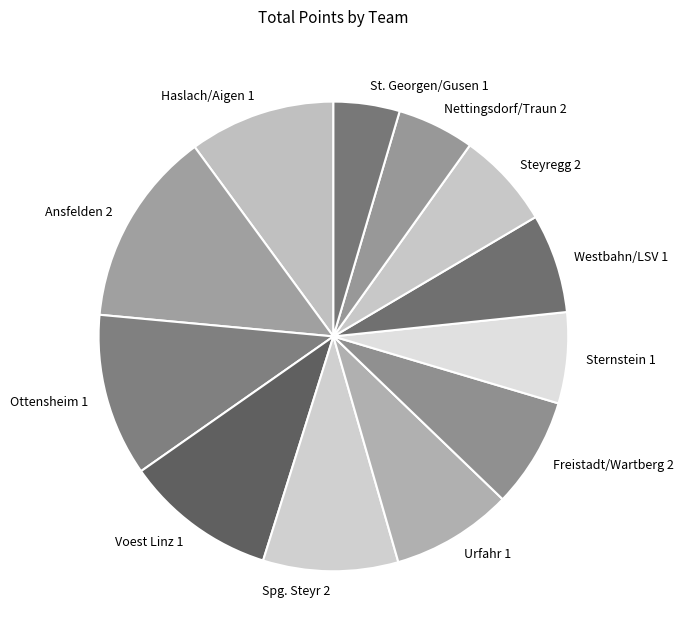

Which slice is the largest?

Ansfelden 2